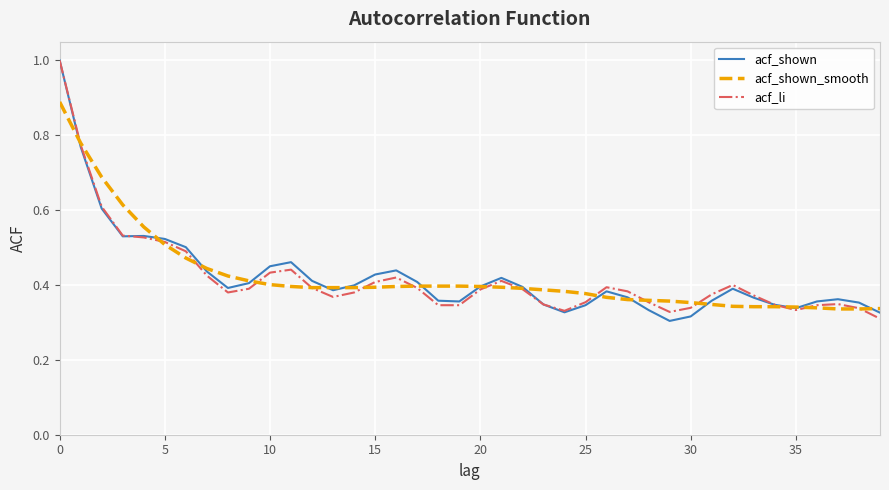

What is the highest value of the acf_li series?

1.0